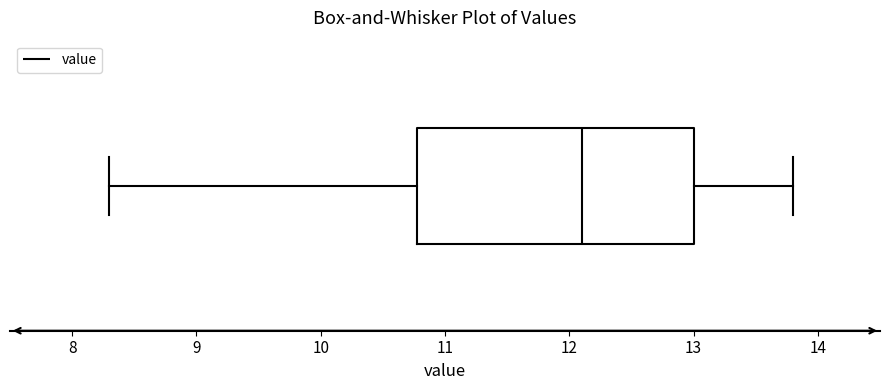

Transcribe this box plot: give where the median line is, the range the box spans, and where the two whiskers end, as read against the x-axis. The values are not printed on the chart, so give them approximately, as read against the axis.

median 12.1, box 10.8 to 13.0, whiskers 8.3 to 13.8